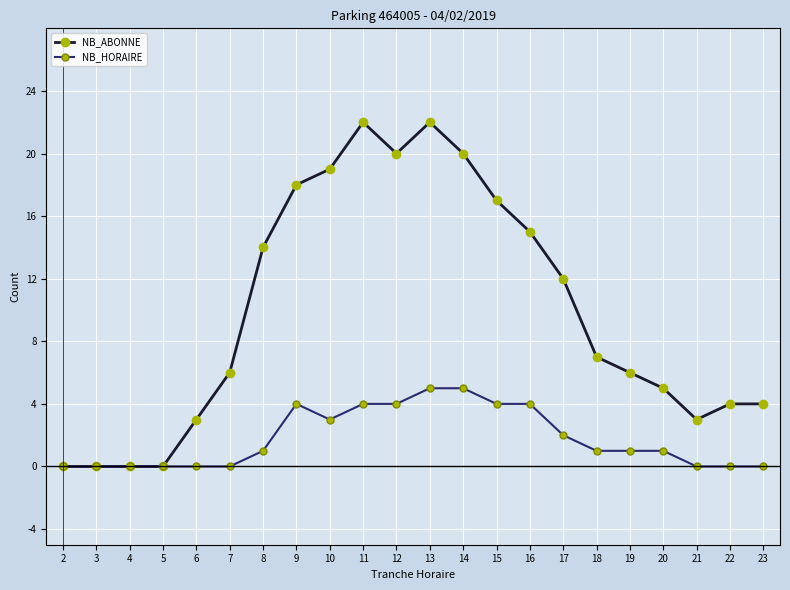

True or false: NB_ABONNE has more than 1 points higher than both neighbors.

True